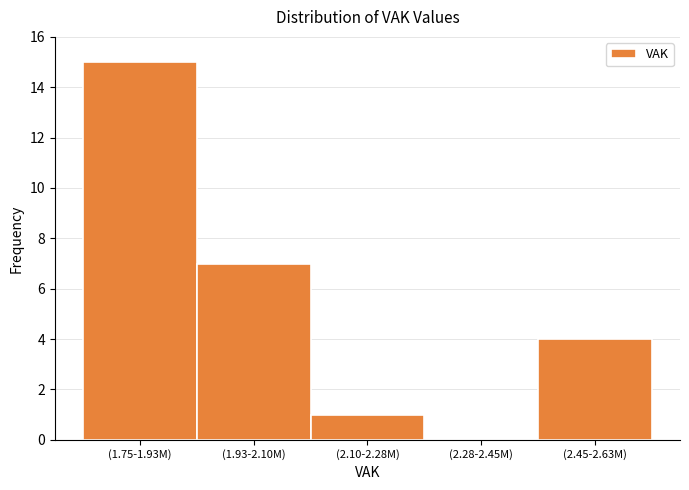

Reading left to right, list all the values displayed in this chart.

(1.75-1.93M)=15	(1.93-2.10M)=7	(2.10-2.28M)=1	(2.28-2.45M)=0	(2.45-2.63M)=4